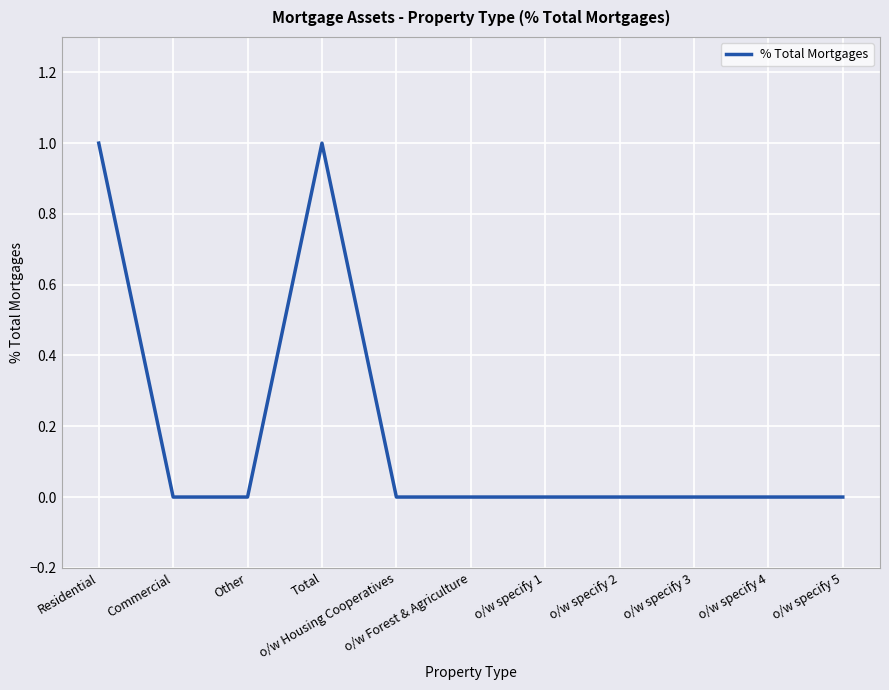

Reading left to right, extract all data points from this chart.

1	0	0	1	0	0	0	0	0	0	0